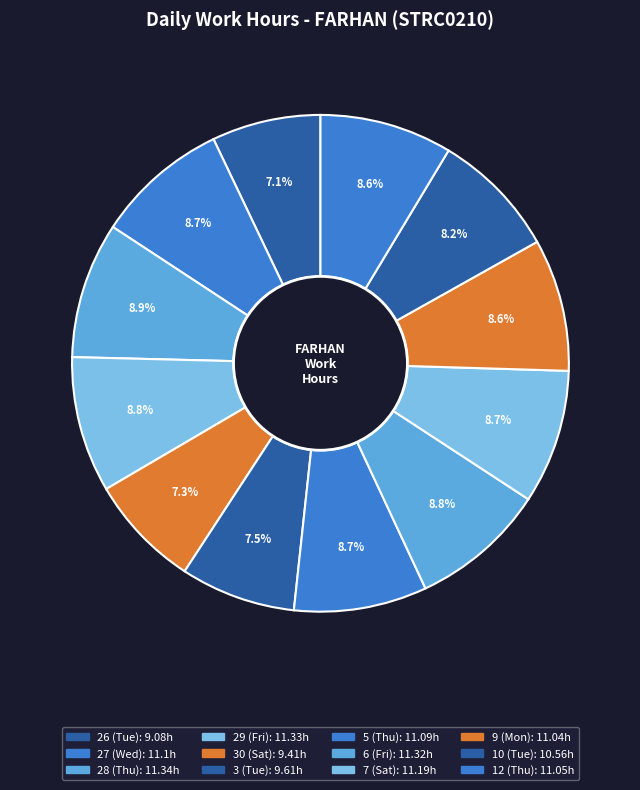

To the nearest percent, what is the average slice percentage?

8%